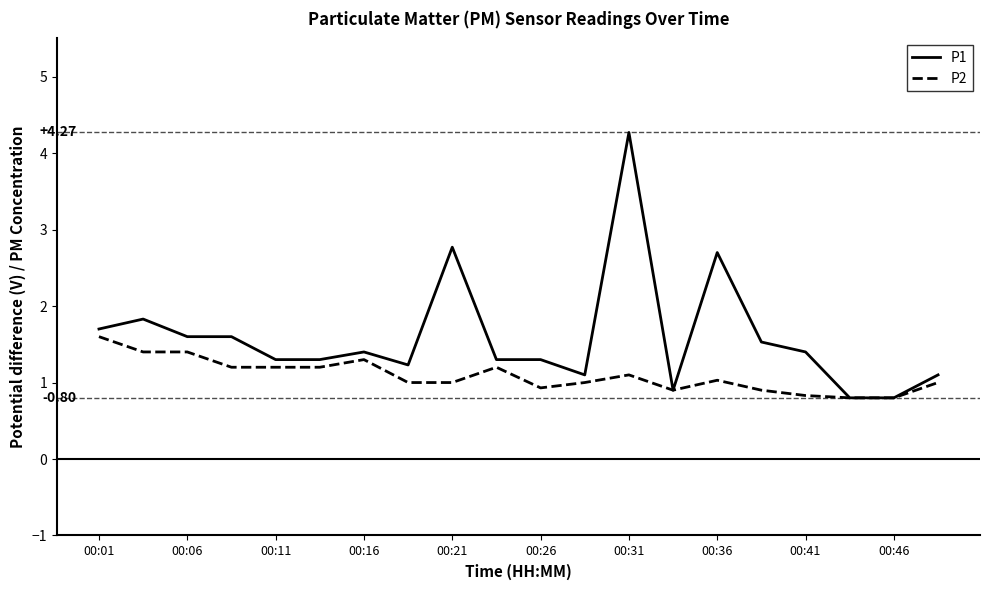

Which series has the widest spread of values?

P1